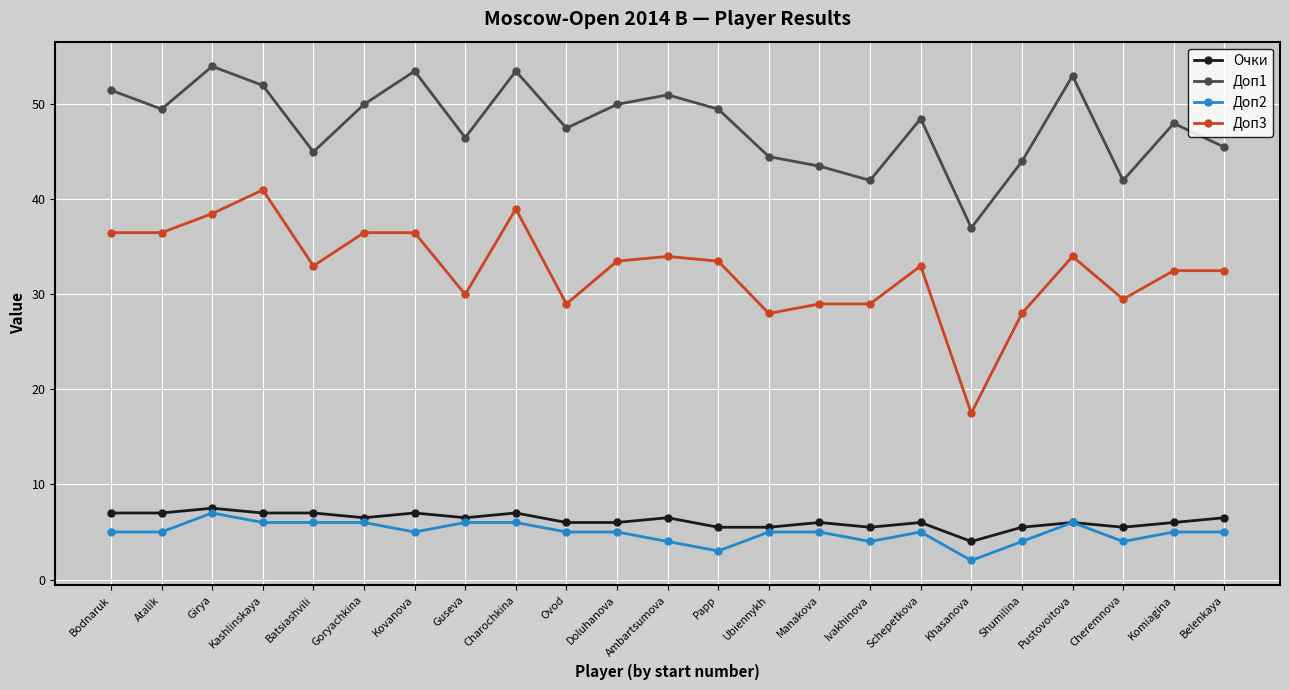

What is the difference between the maximum and minimum values in the Доп3 series?

23.5